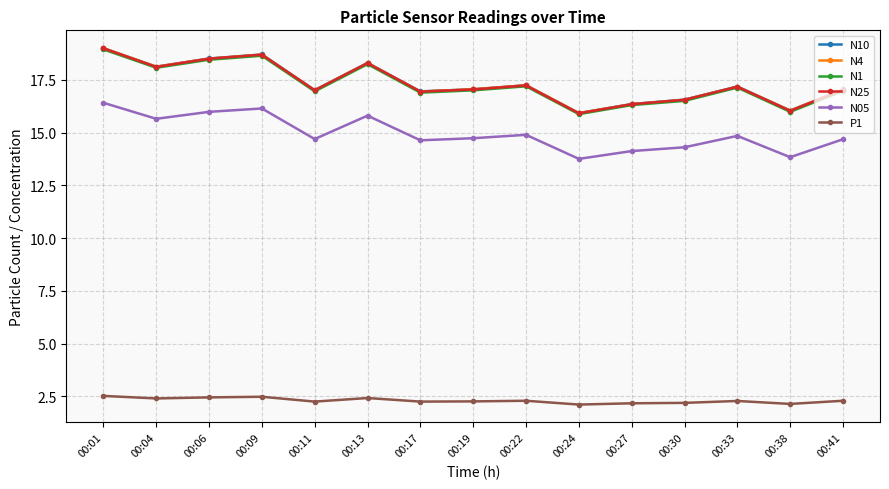

True or false: N4 and N05 cross at least once.

False